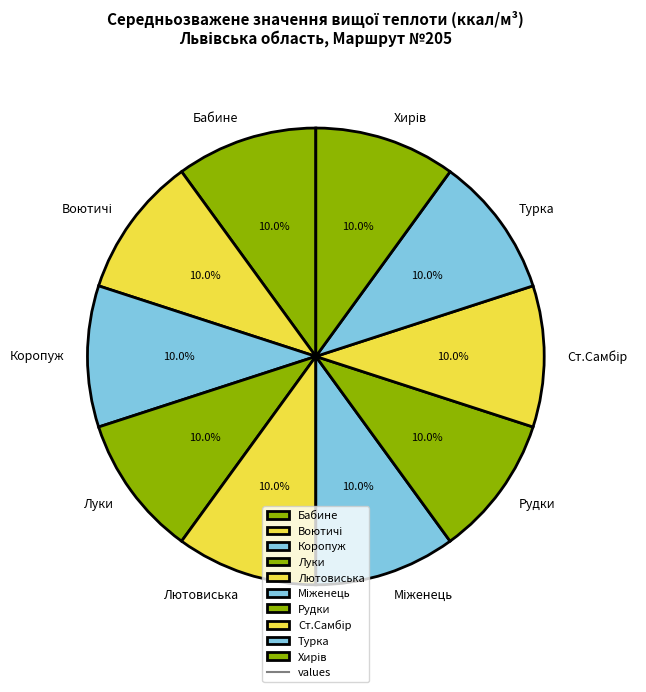

To the nearest percent, what is the average slice percentage?

10%